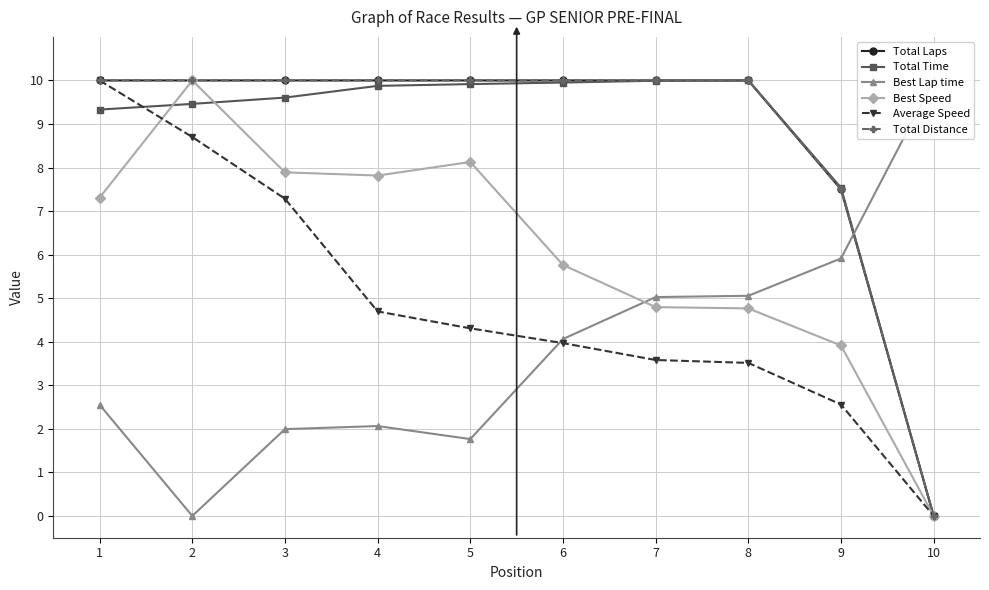

What is the difference between the maximum and minimum values in the Total Time series?

10.0